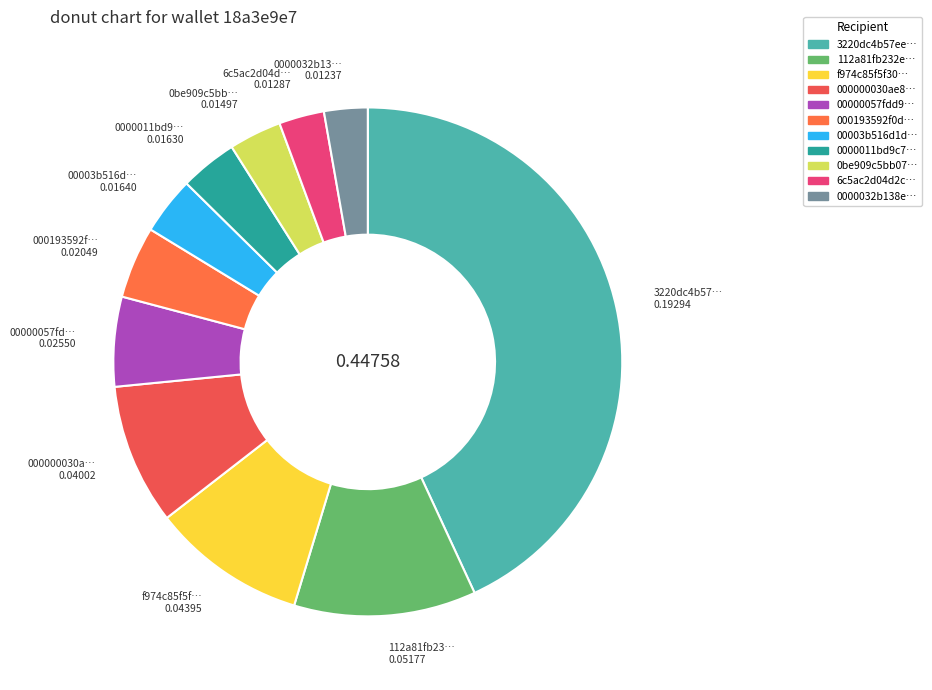

Does any single category account for the majority?

No